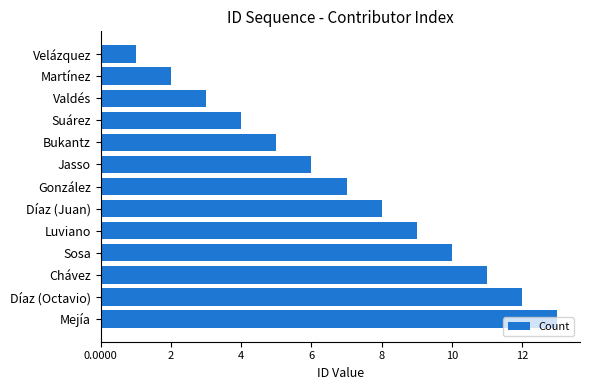

Rank the categories by value from lowest to highest.

Velázquez, Martínez, Valdés, Suárez, Bukantz, Jasso, González, Díaz (Juan), Luviano, Sosa, Chávez, Díaz (Octavio), Mejía